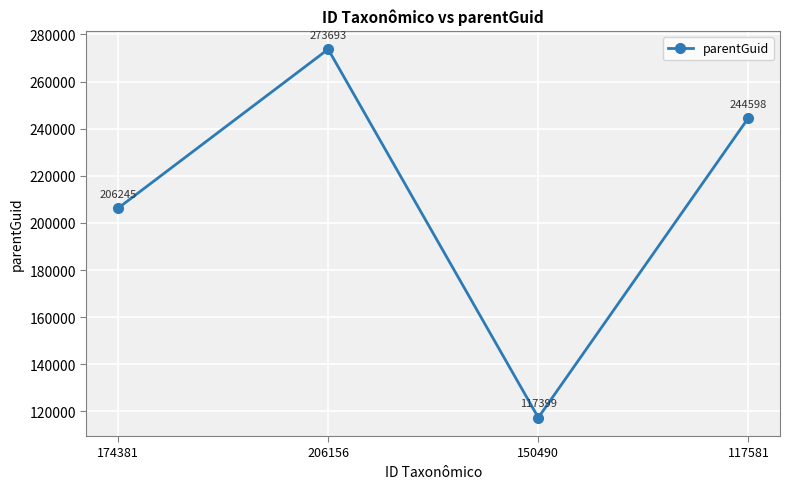

Is it true that the value at 150490 is 206171?

False